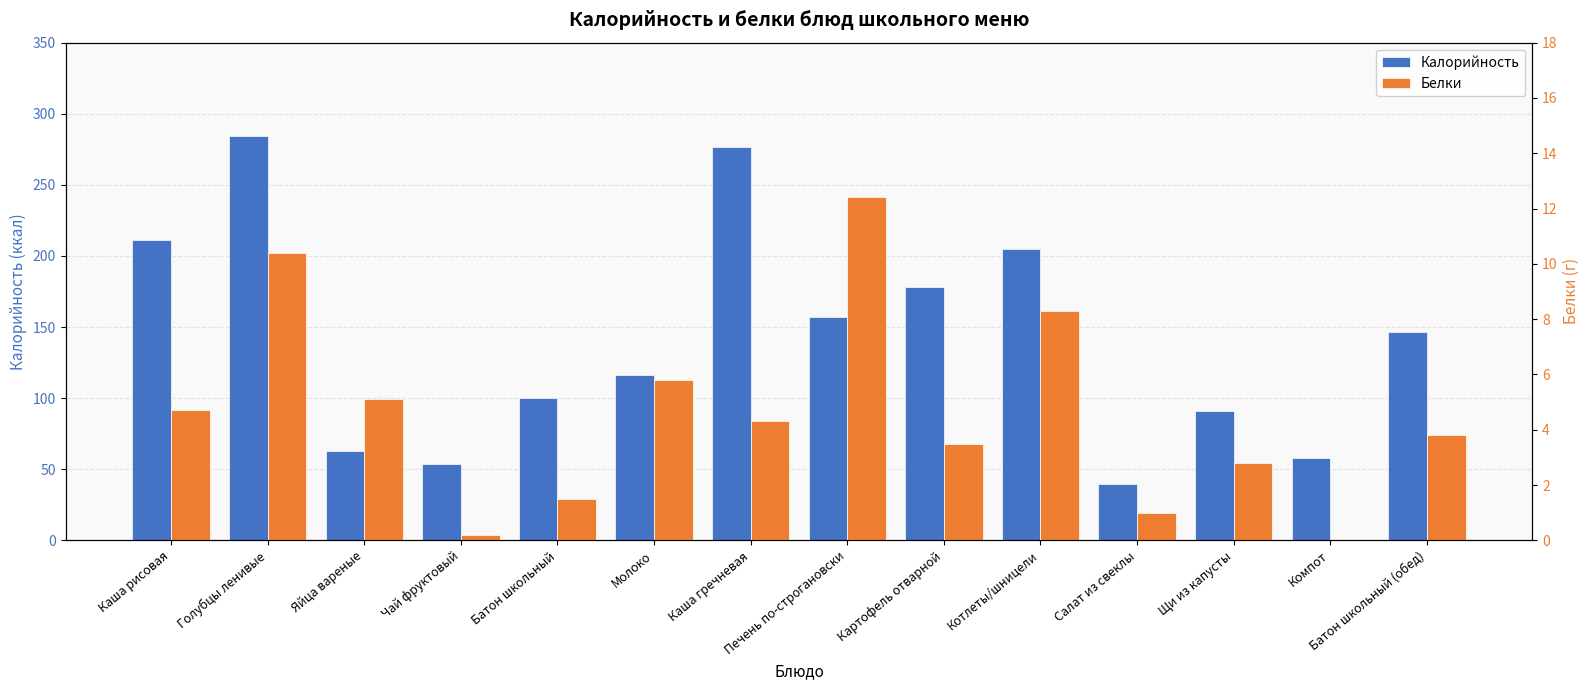

What is the sum of the Калорийность values at Батон школьный and Котлеты/шницели?

305.1